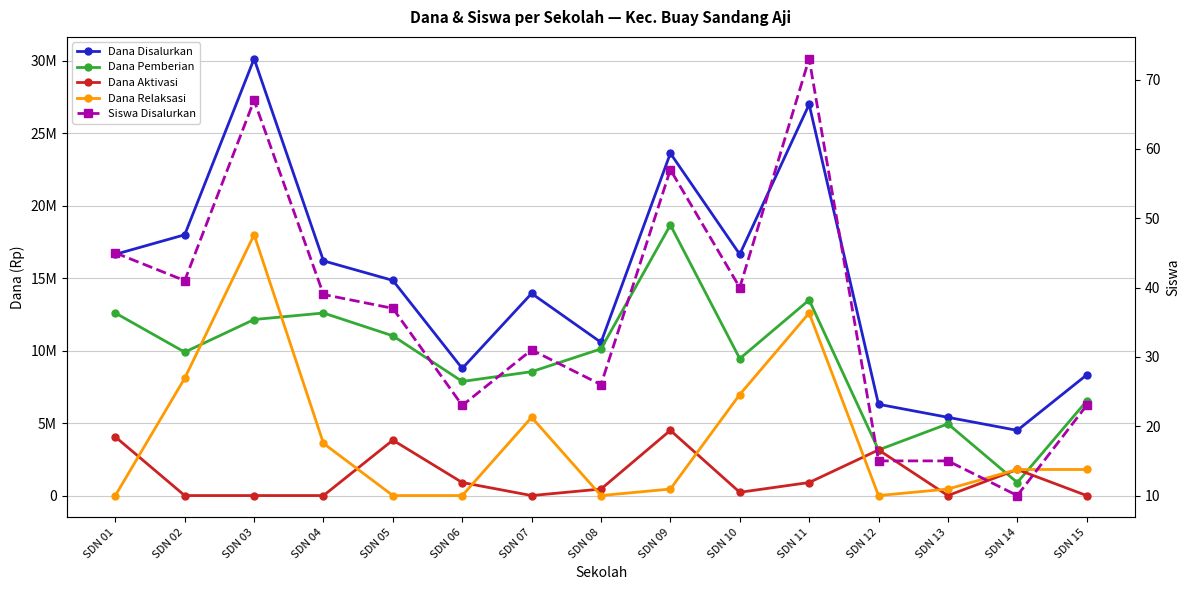

Where is the first local minimum for Dana Pemberian?

SDN 02